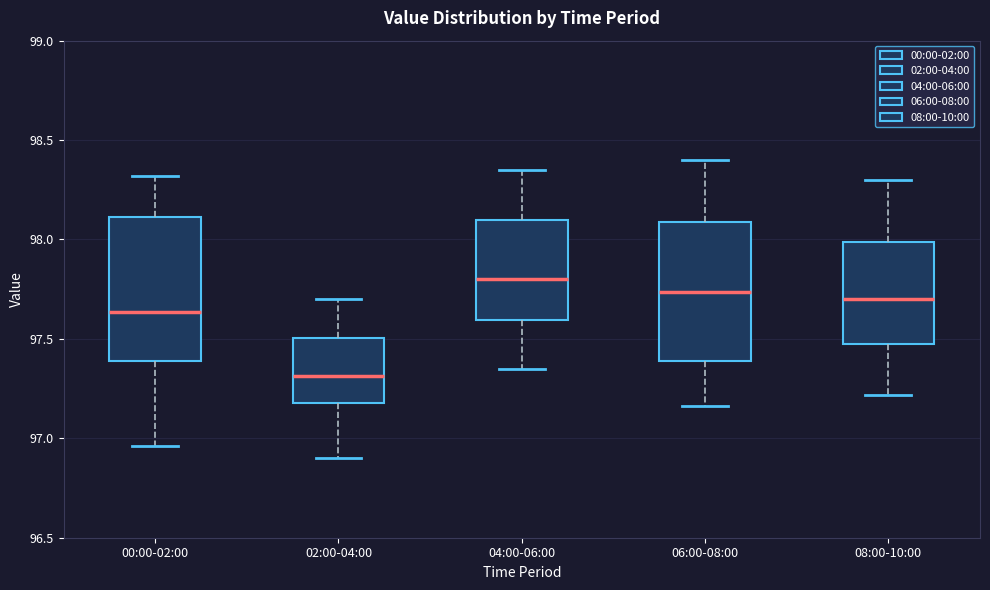

Where is the lower edge of the box for 02:00-04:00 on the y-axis? The values are not printed on the chart, so give them approximately, as read against the axis.

97.20